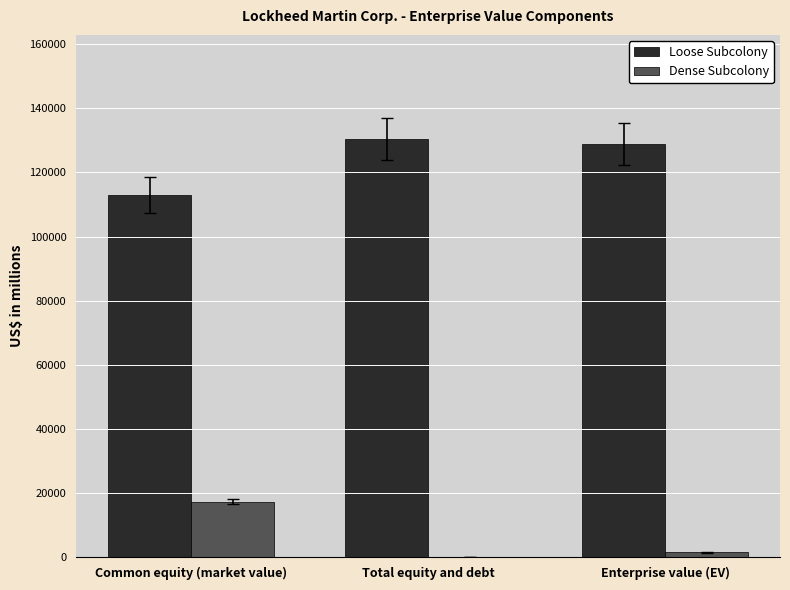

At which label does Dense Subcolony first exceed 1442?

Common equity (market value)